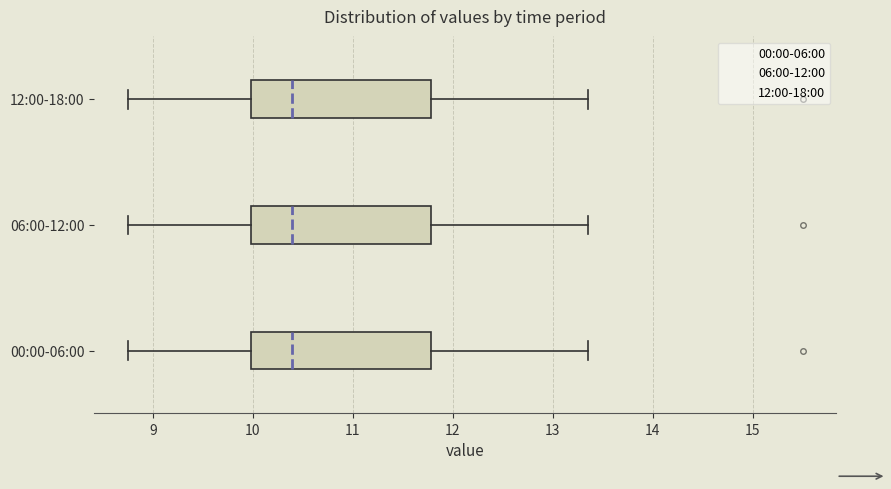

Where does the right whisker of the box for 06:00-12:00 end on the x-axis? The values are not printed on the chart, so give them approximately, as read against the axis.

13.4